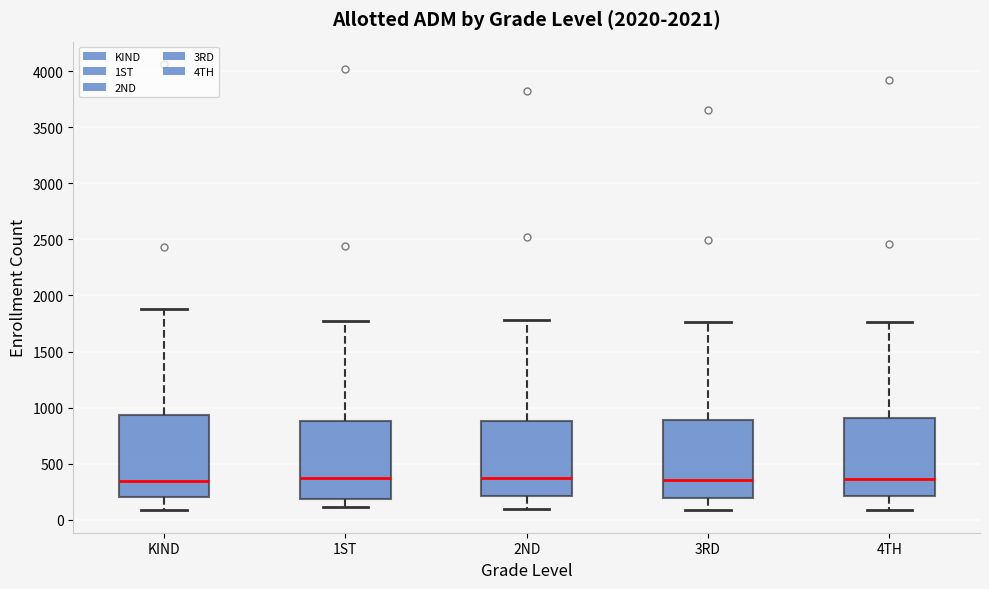

Reading left to right, transcribe this box plot: for each box, give where its median line is, the range the box spans, and where its two whiskers end, as read against the y-axis. The values are not printed on the chart, so give them approximately, as read against the axis.

KIND: median 350, box 200 to 950, whiskers 100 to 1900
1ST: median 400, box 200 to 900, whiskers 100 to 1750
2ND: median 350, box 200 to 900, whiskers 100 to 1800
3RD: median 350, box 200 to 900, whiskers 100 to 1750
4TH: median 350, box 200 to 900, whiskers 100 to 1750